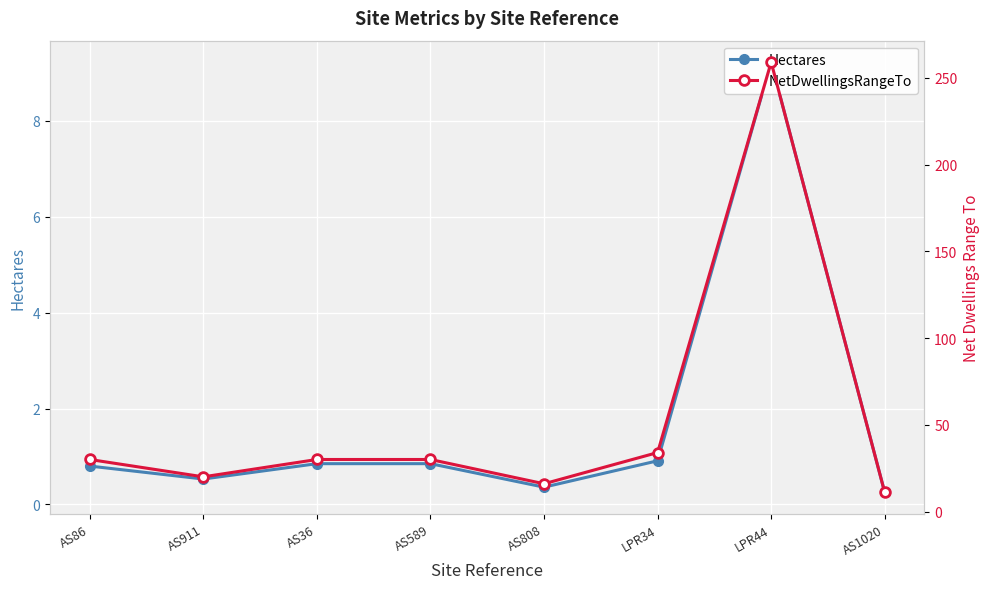

True or false: NetDwellingsRangeTo and Hectares cross at least once.

False